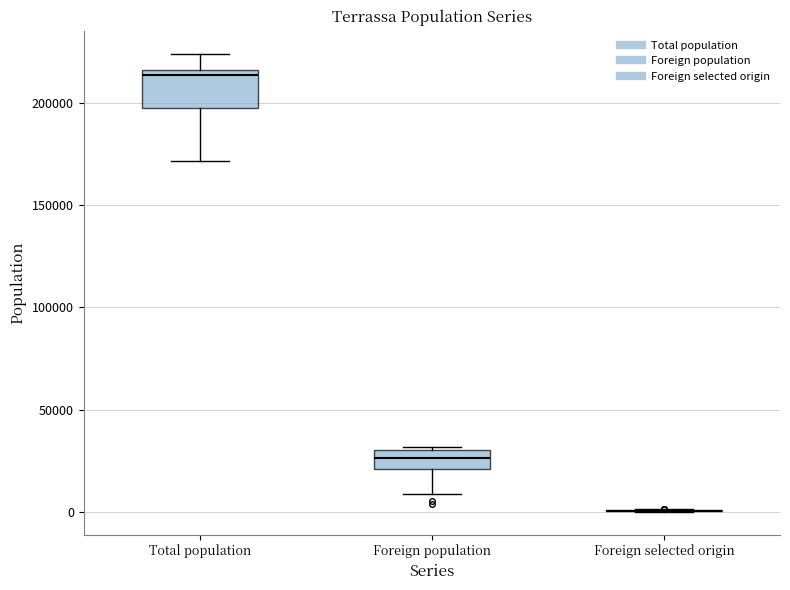

Comparing the boxes themselves (not the whiskers), which one is the tallest?

Total population